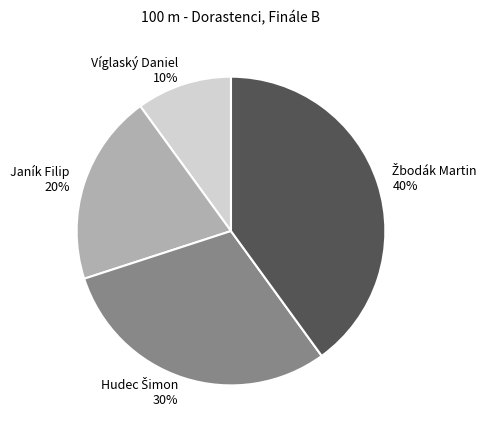

How many segments does this pie chart have?

4